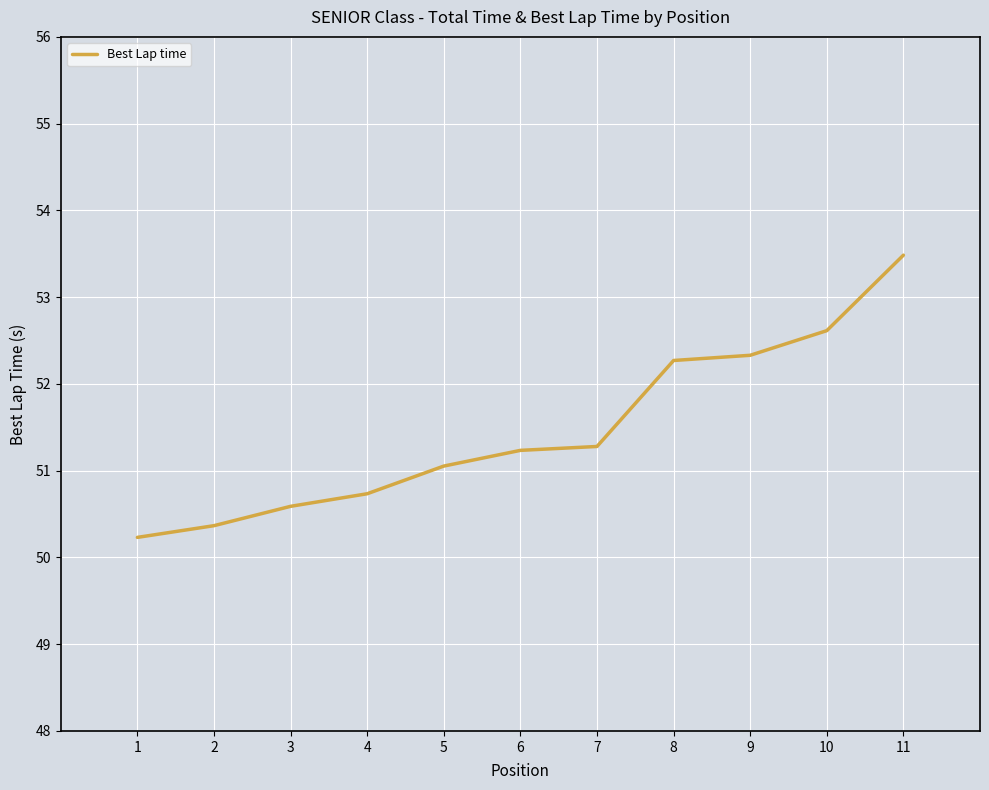

The value at 7 is 35.3. True or false?

False